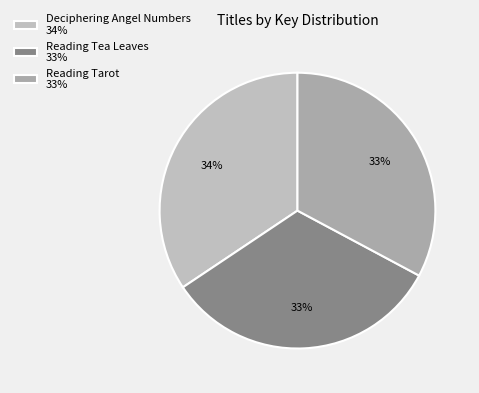

Is Reading Tea Leaves the majority of the pie?

No